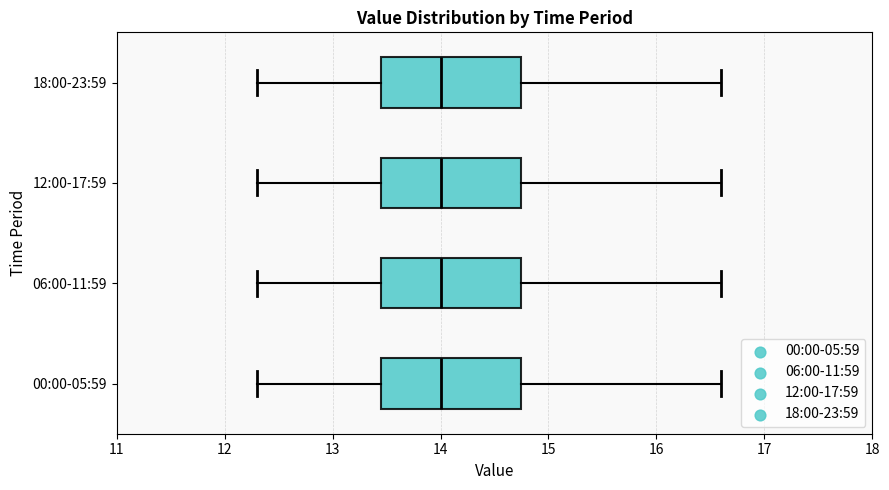

Reading bottom to top, read every box against the x-axis: the position of its median line, the range the box covers, and the ends of its whiskers. The values are not printed on the chart, so give them approximately, as read against the axis.

00:00-05:59: median 14.0, box 13.5 to 14.8, whiskers 12.3 to 16.6
06:00-11:59: median 14.0, box 13.5 to 14.8, whiskers 12.3 to 16.6
12:00-17:59: median 14.0, box 13.5 to 14.8, whiskers 12.3 to 16.6
18:00-23:59: median 14.0, box 13.5 to 14.8, whiskers 12.3 to 16.6